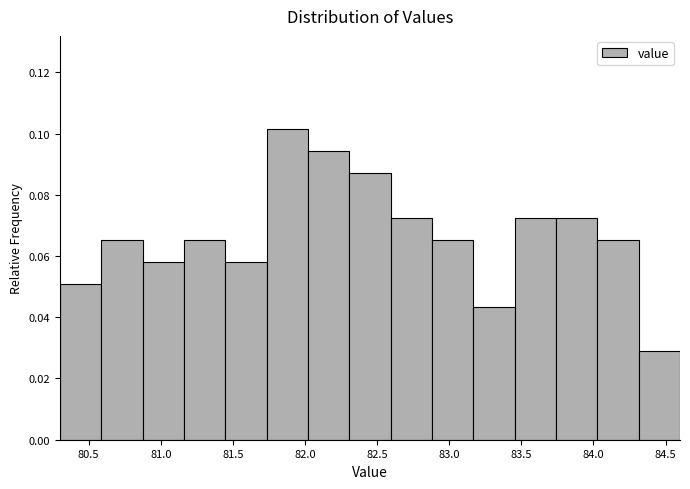

Reading left to right, list every bar in this chart as the range it spans on the x-axis followed by its height. Neither the bar edges nor the heights are printed on the chart, so give them approximately, as read against the axes.

80.30 to 80.60: 0.050
80.60 to 80.85: 0.066
80.85 to 81.15: 0.058
81.15 to 81.45: 0.066
81.45 to 81.75: 0.058
81.75 to 82.00: 0.102
82.00 to 82.30: 0.094
82.30 to 82.60: 0.086
82.60 to 82.90: 0.072
82.90 to 83.15: 0.066
83.15 to 83.45: 0.044
83.45 to 83.75: 0.072
83.75 to 84.05: 0.072
84.05 to 84.30: 0.066
84.30 to 84.60: 0.028